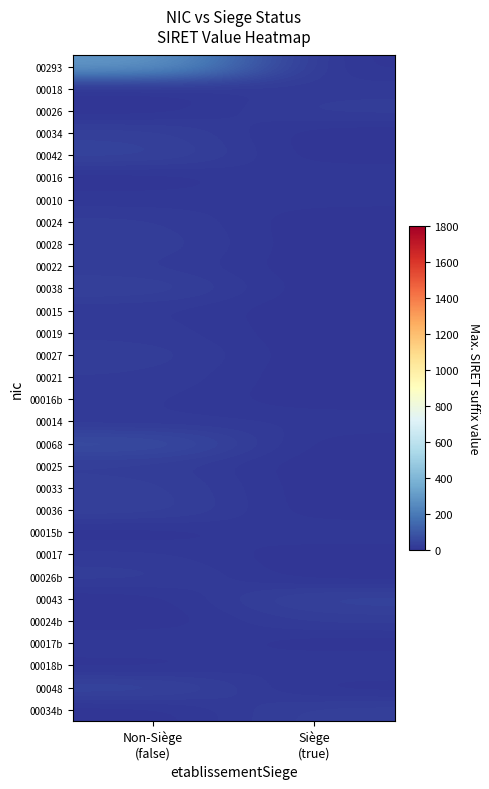

At how many categories does at least one series exceed 20?

2